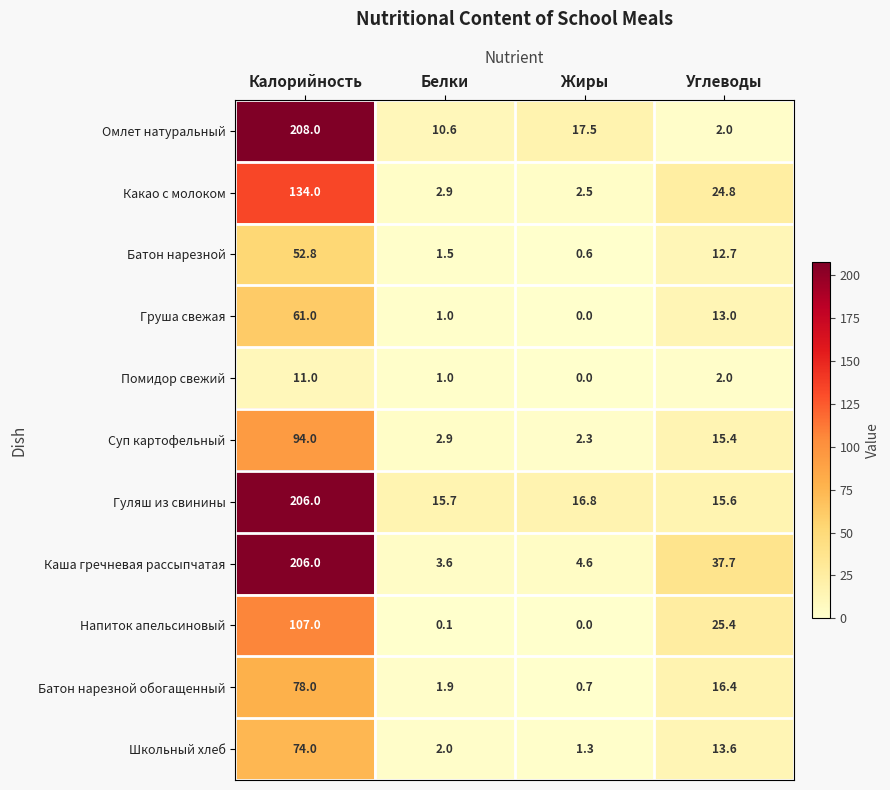

Between Калорийность and Углеводы, which series saw the biggest shift?

Омлет натуральный